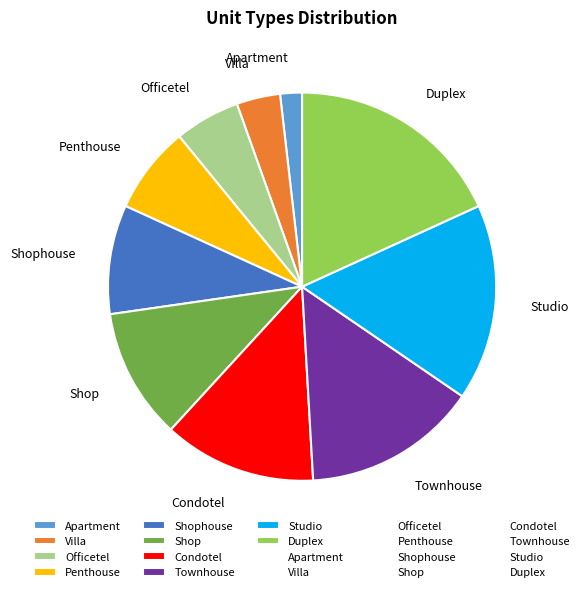

What is the largest slice in the pie chart?

Duplex